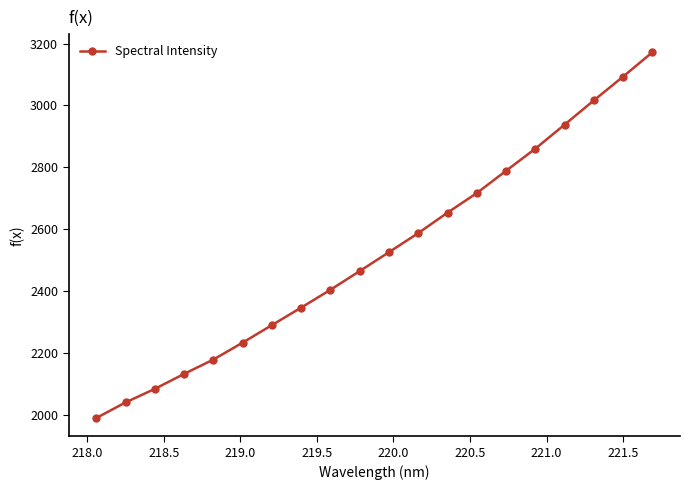

True or false: the data has more than 0 interior local peaks.

False